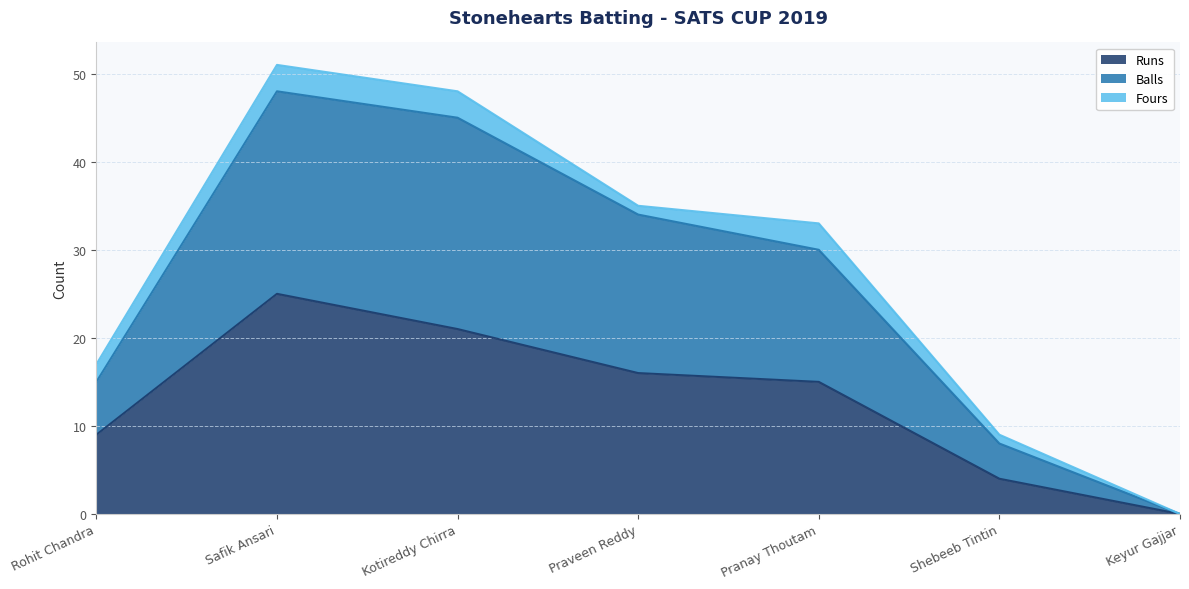

True or false: Runs and Balls cross at least once.

False